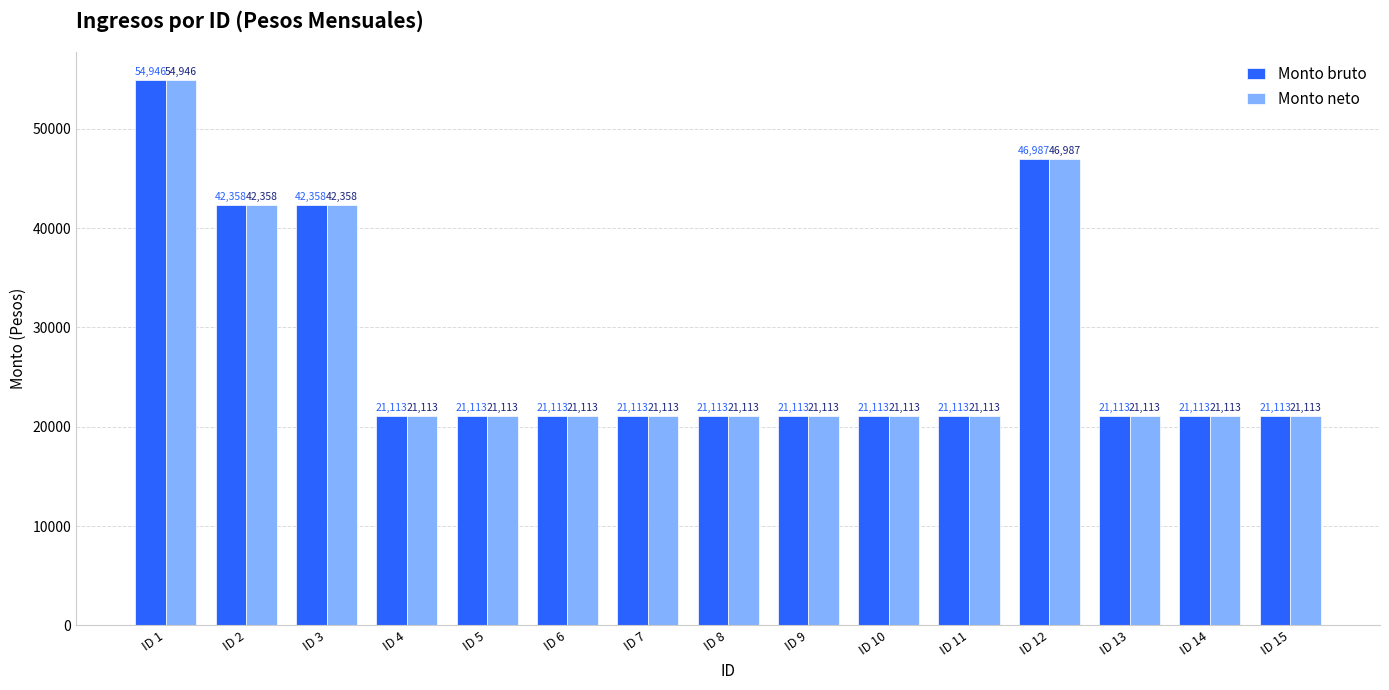

How many categories are shown in the chart?

15